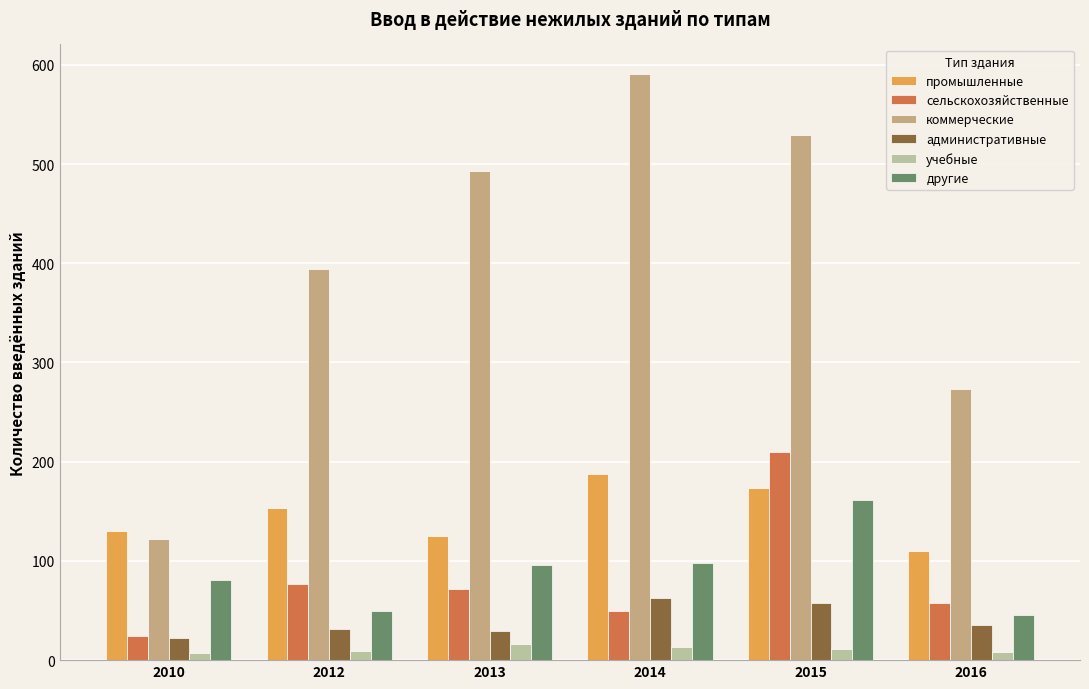

List the series in order of their peak value, highest first.

коммерческие, сельскохозяйственные, промышленные, другие, административные, учебные